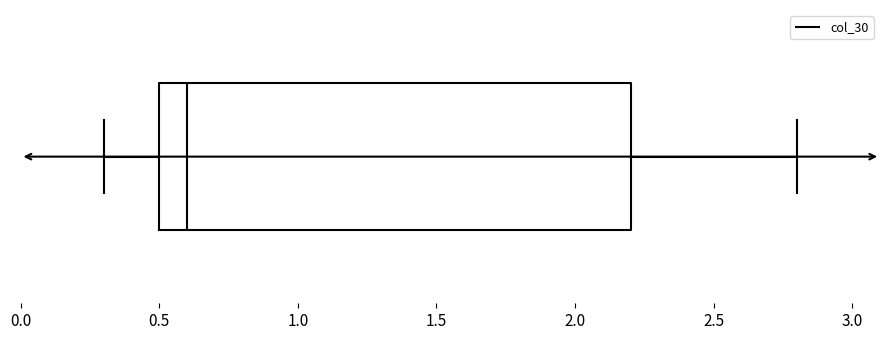

Transcribe this box plot: give where the median line is, the range the box spans, and where the two whiskers end, as read against the x-axis. The values are not printed on the chart, so give them approximately, as read against the axis.

median 0.6, box 0.5 to 2.2, whiskers 0.3 to 2.8